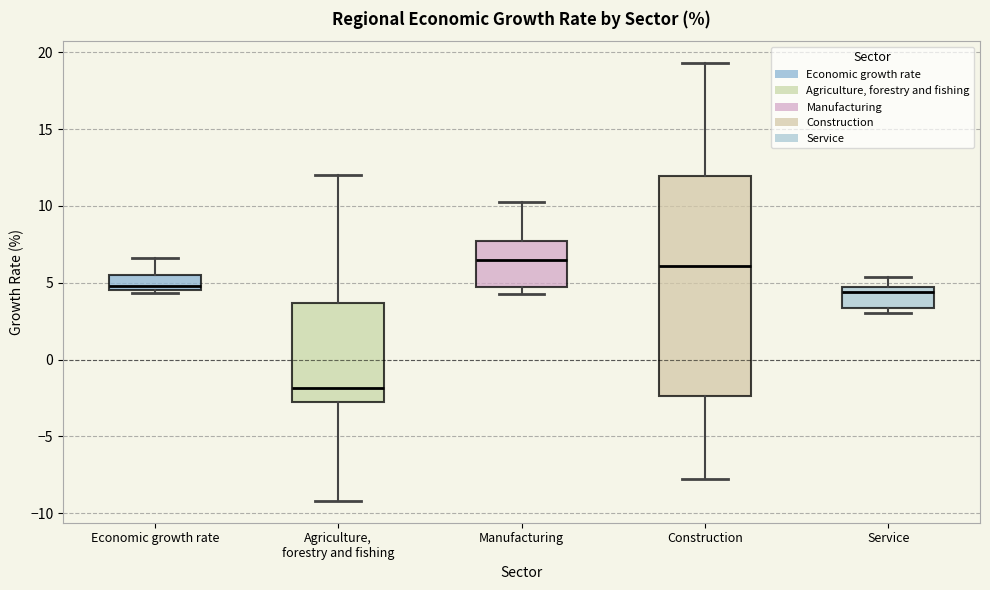

Reading left to right, transcribe this box plot: for each box, give where its median line is, the range the box spans, and where its two whiskers end, as read against the y-axis. The values are not printed on the chart, so give them approximately, as read against the axis.

Economic growth rate: median 5.0, box 4.5 to 5.5, whiskers 4.5 (just below the box's lower edge) to 6.5
Agriculture, forestry and fishing: median -2.0, box -3.0 to 3.5, whiskers -9.0 to 12.0
Manufacturing: median 6.5, box 4.5 to 7.5, whiskers 4.5 (just below the box's lower edge) to 10.0
Construction: median 6.0, box -2.5 to 12.0, whiskers -8.0 to 19.5
Service: median 4.5 (just below the box's upper edge), box 3.5 to 4.5, whiskers 3.0 to 5.5